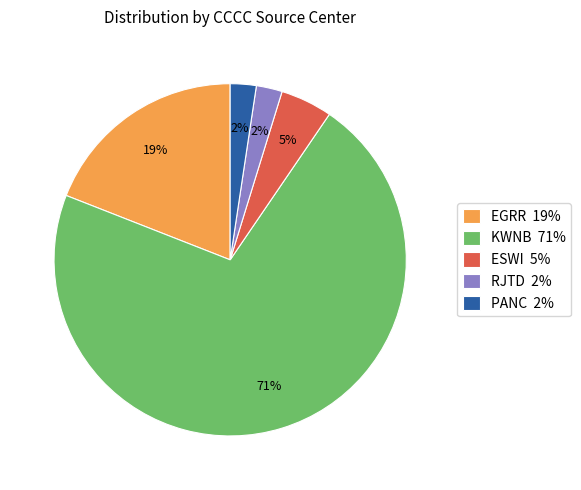

Count the number of slices in the pie.

5